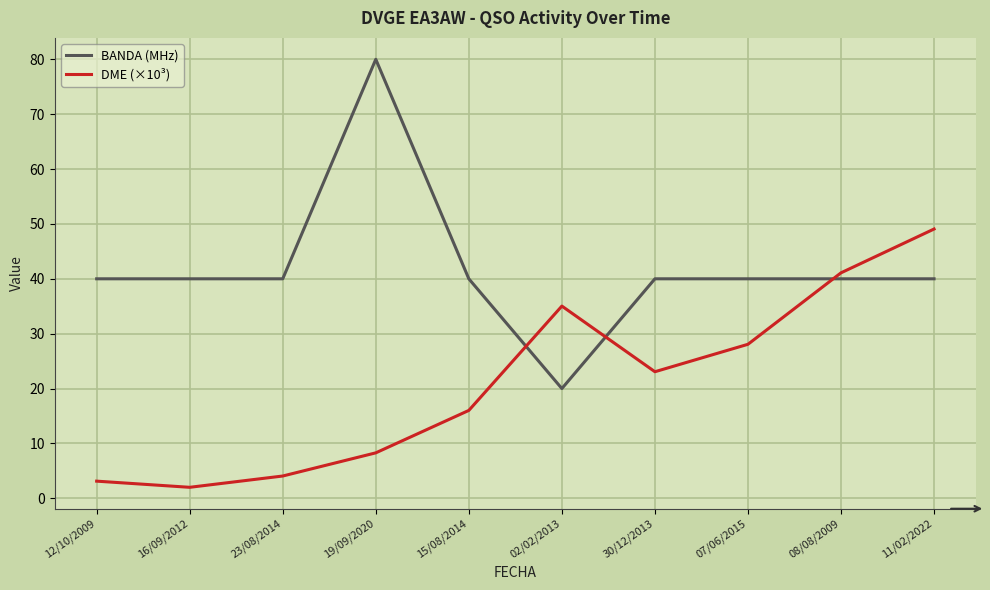

True or false: BANDA (MHz) and DME (×10³) intersect in this chart.

True